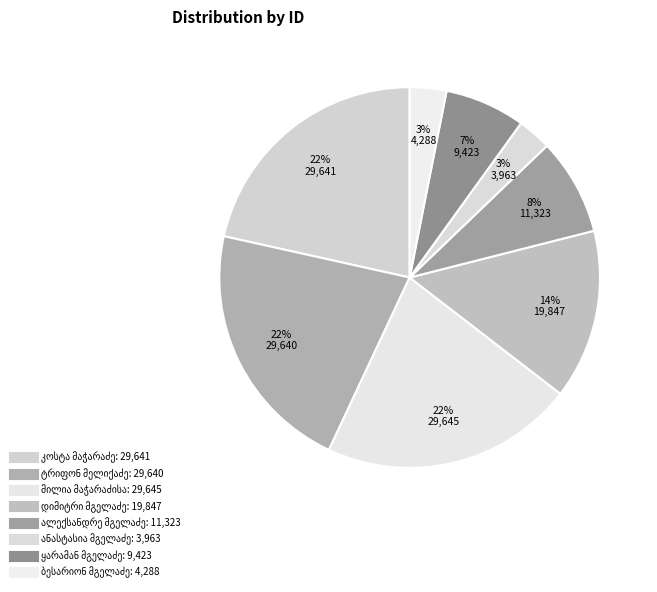

True or false: ტრიფონ სიმონის ძე მელიქაძე accounts for 22% of the total.

True